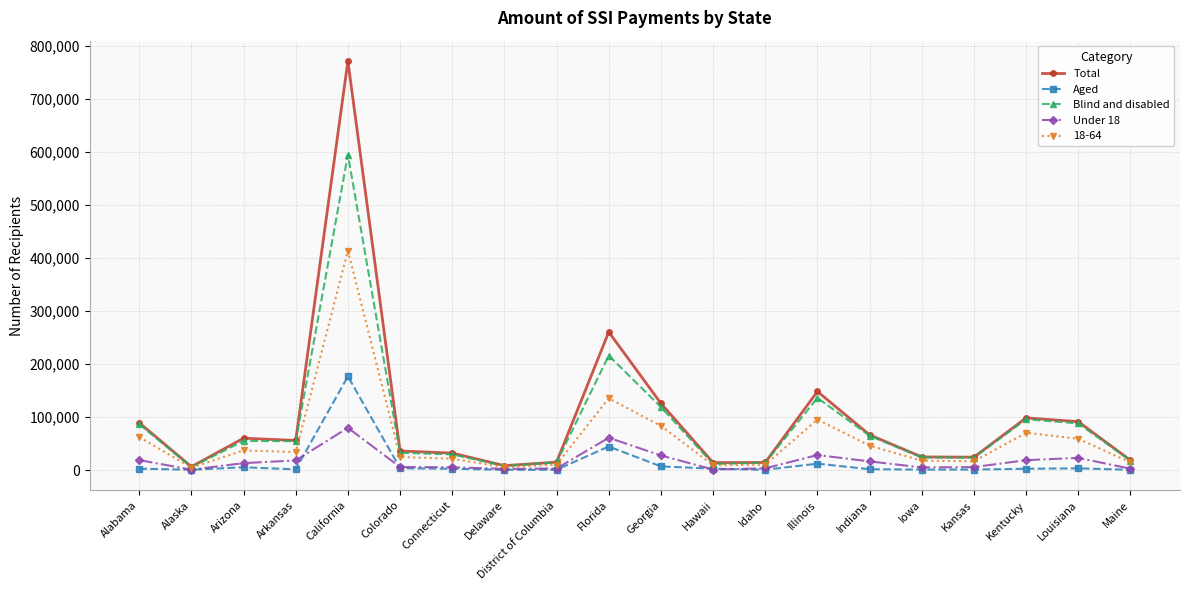

Which series has the largest range (max minus min)?

Total